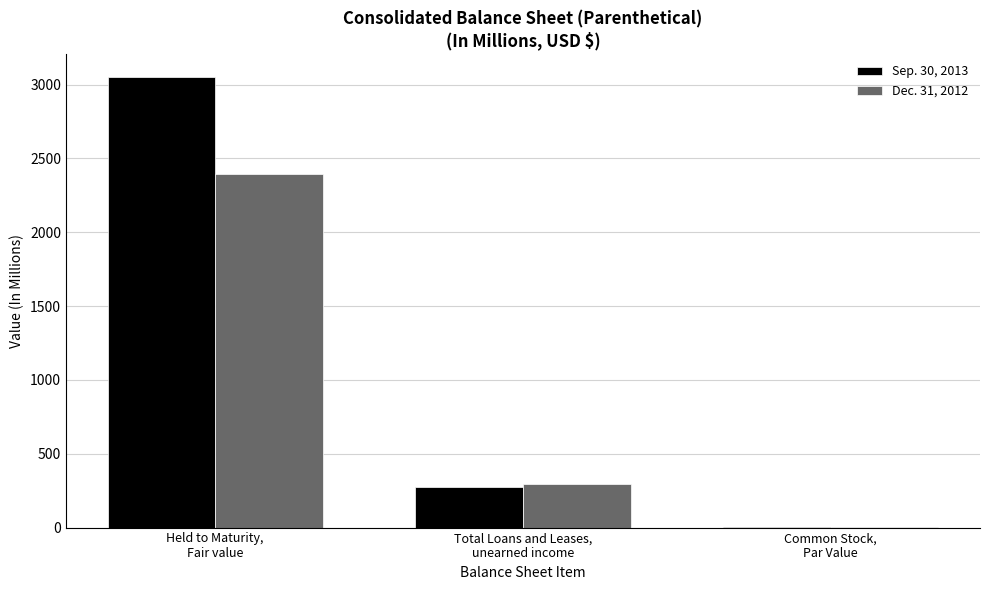

What are all the series names shown in the legend?

Sep. 30, 2013, Dec. 31, 2012